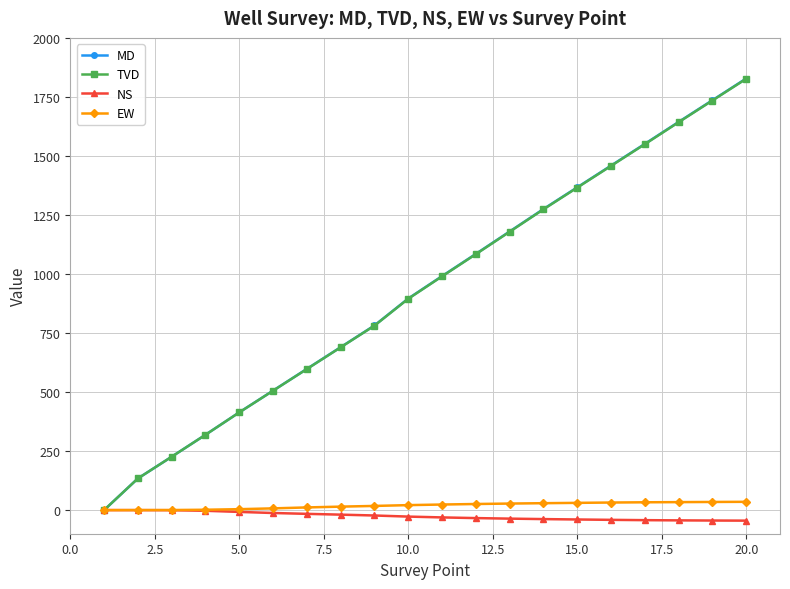

What is the value of the EW point at the 2nd from the left?

0.1